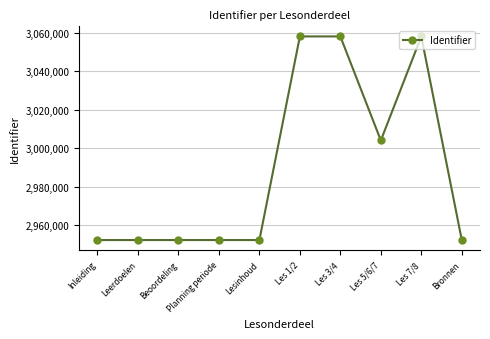

True or false: there are more than 1 points higher than both neighbors.

True